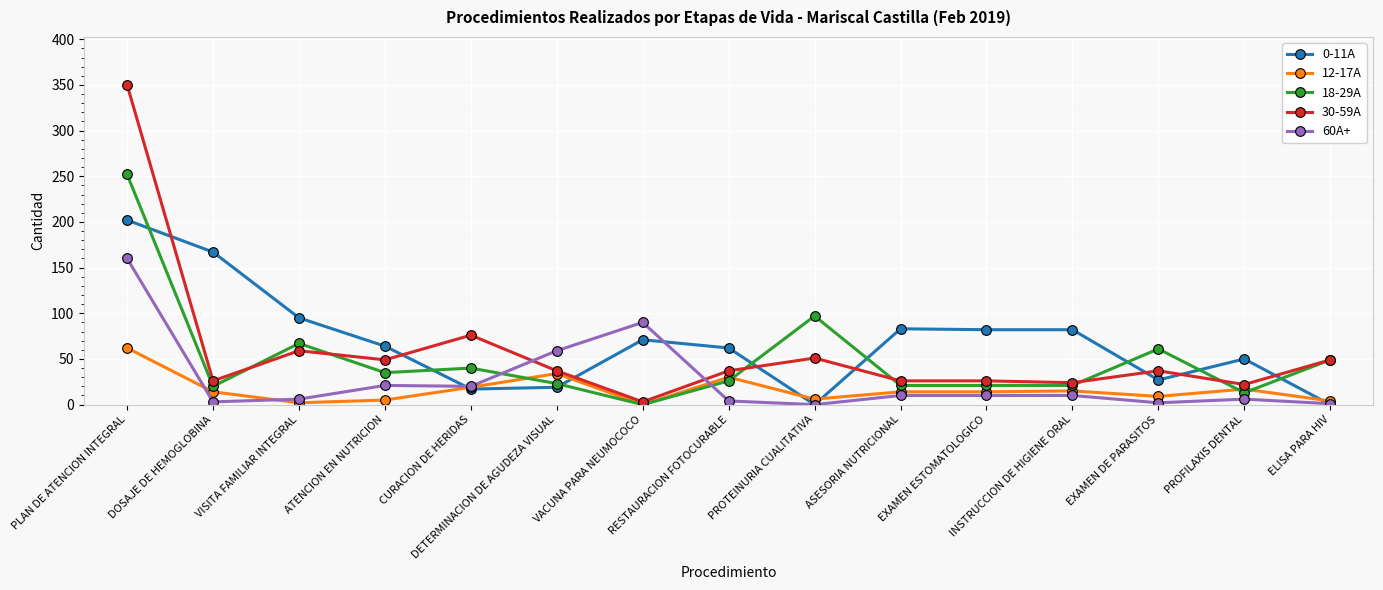

What is the label of the 1st point from the right?

ELISA PARA HIV